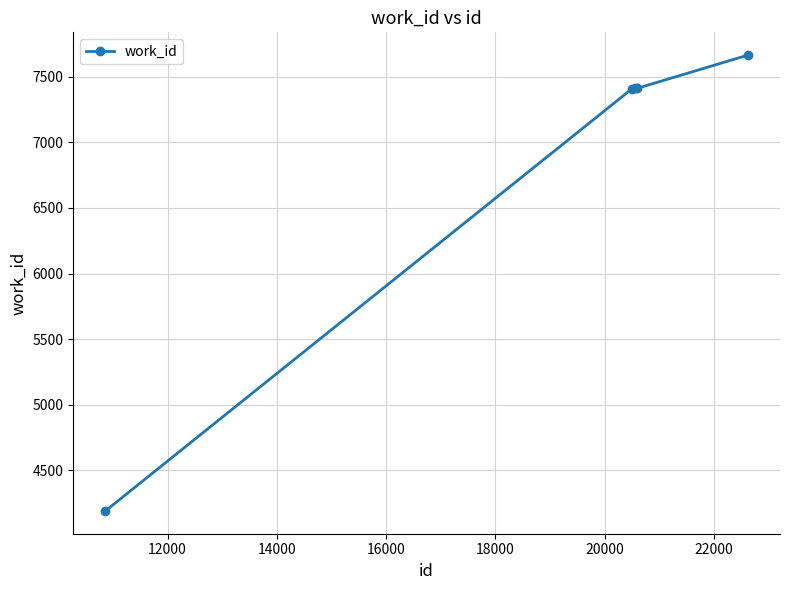

What is the greatest value displayed?

7665